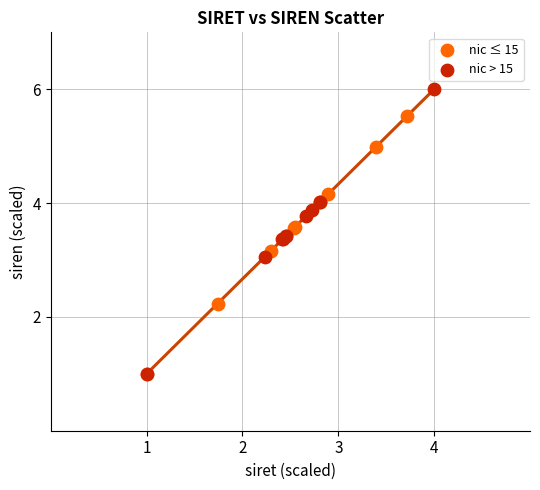

Which series has the widest spread of Y values?

nic > 15